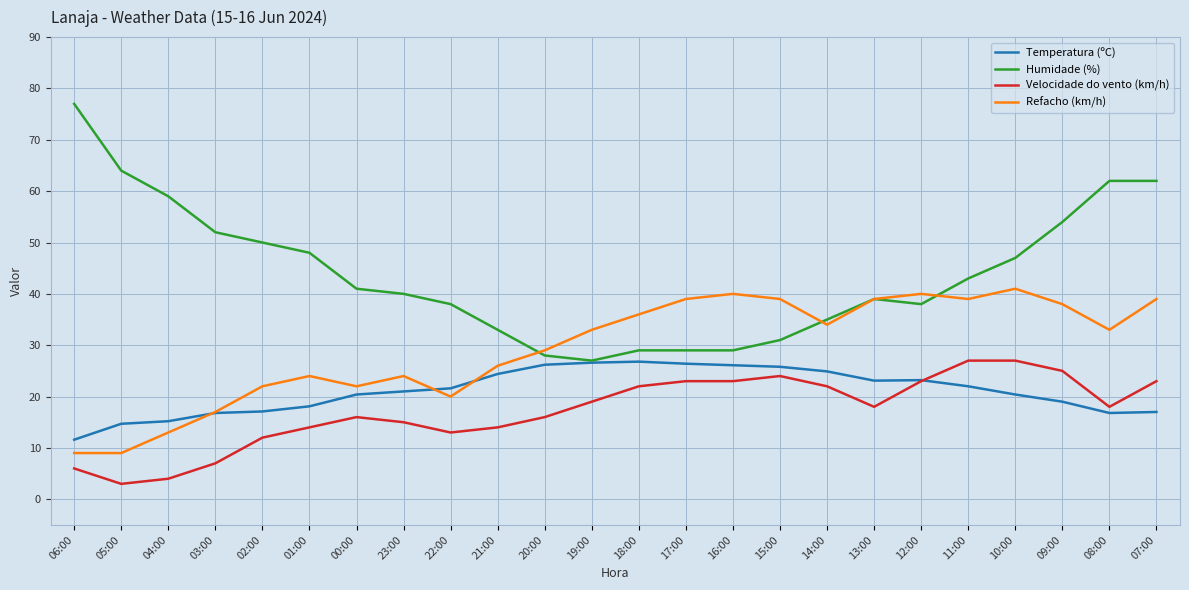

What is the difference between the highest and lowest values at 12:00?

17.0